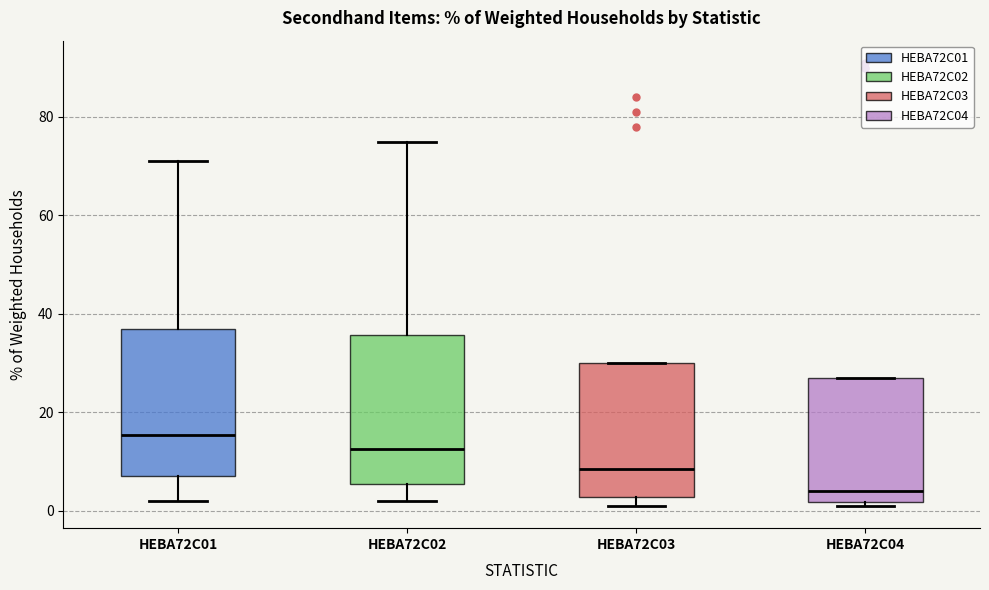

Which box has the lowest median line?

HEBA72C04